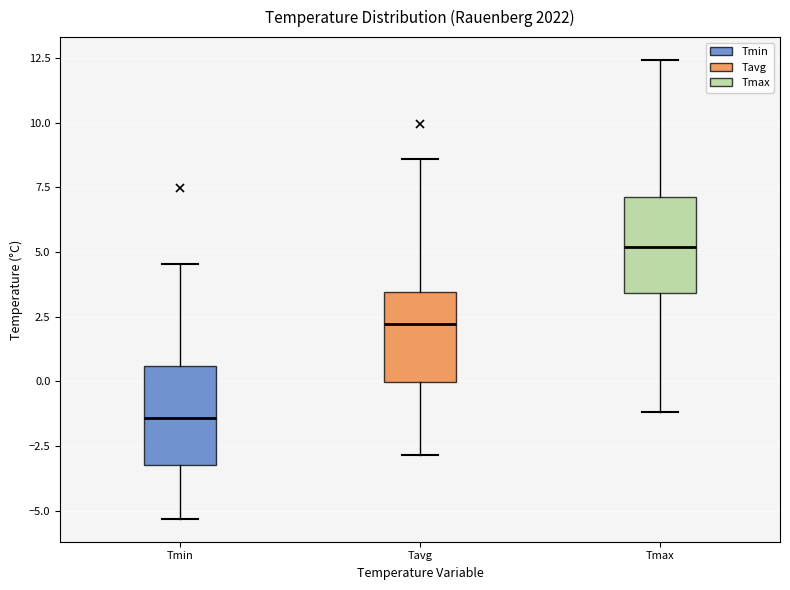

Reading left to right, read every box against the y-axis: the position of its median line, the range the box covers, and the ends of its whiskers. The values are not printed on the chart, so give them approximately, as read against the axis.

Tmin: median -1.5, box -3.0 to 0.5, whiskers -5.5 to 4.5
Tavg: median 2.0, box 0.0 to 3.5, whiskers -3.0 to 8.5
Tmax: median 5.0, box 3.5 to 7.0, whiskers -1.0 to 12.5